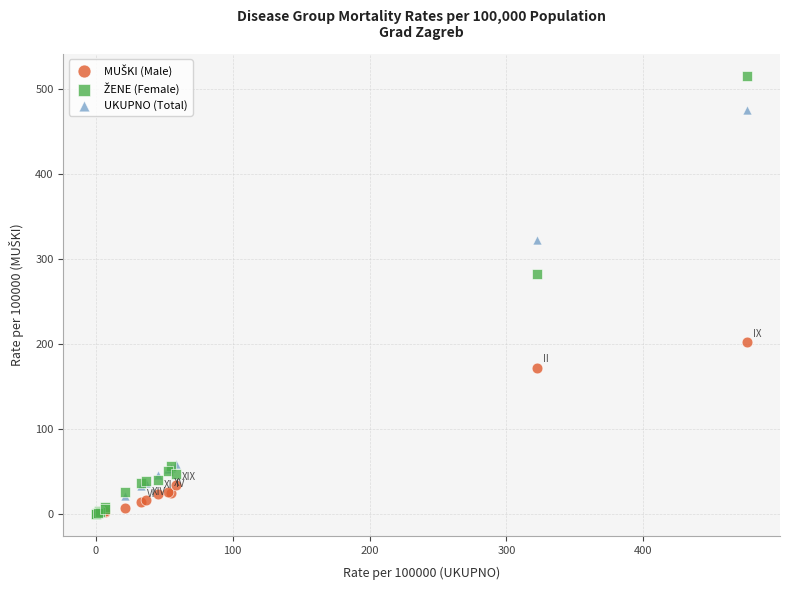

Across all series, what Y value is closest to 257?

283.1